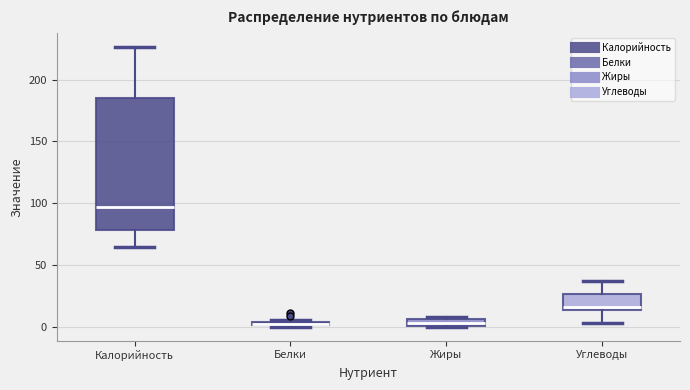

Comparing the boxes themselves (not the whiskers), which one is the tallest?

Калорийность